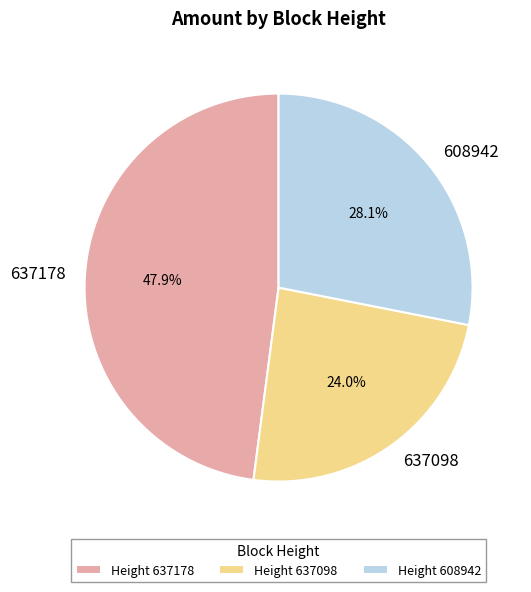

Which has a higher value, 608942 or 637178?

637178